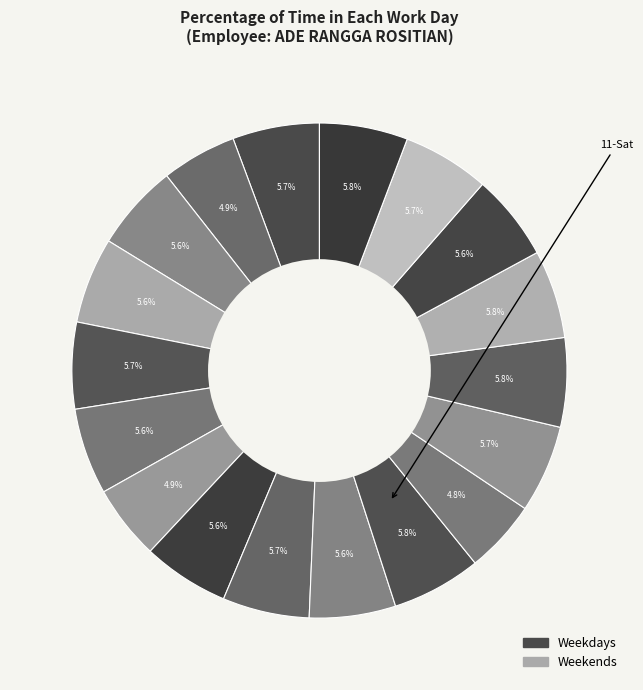

Count the number of slices in the pie.

18